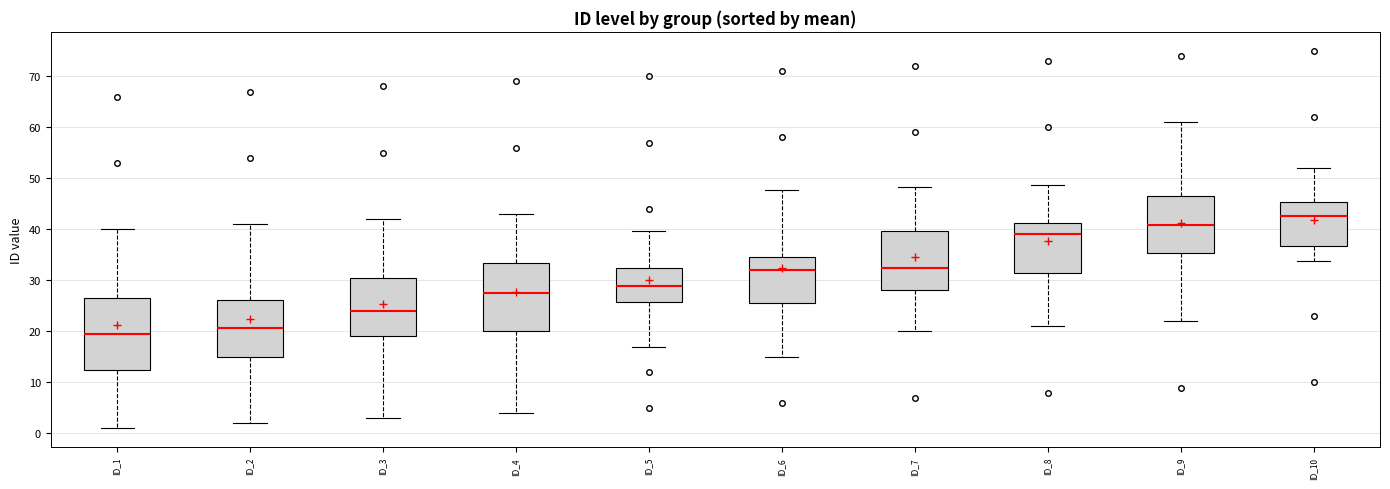

Reading left to right, read every box against the y-axis: the position of its median line, the range the box covers, and the ends of its whiskers. The values are not printed on the chart, so give them approximately, as read against the axis.

ID_1: median 20, box 12 to 27, whiskers 1 to 40
ID_2: median 21, box 15 to 26, whiskers 2 to 41
ID_3: median 24, box 19 to 30, whiskers 3 to 42
ID_4: median 28, box 20 to 33, whiskers 4 to 43
ID_5: median 29, box 26 to 32, whiskers 17 to 40
ID_6: median 32, box 26 to 35, whiskers 15 to 48
ID_7: median 32, box 28 to 40, whiskers 20 to 48
ID_8: median 39, box 32 to 41, whiskers 21 to 49
ID_9: median 41, box 35 to 46, whiskers 22 to 61
ID_10: median 43, box 37 to 45, whiskers 34 to 52